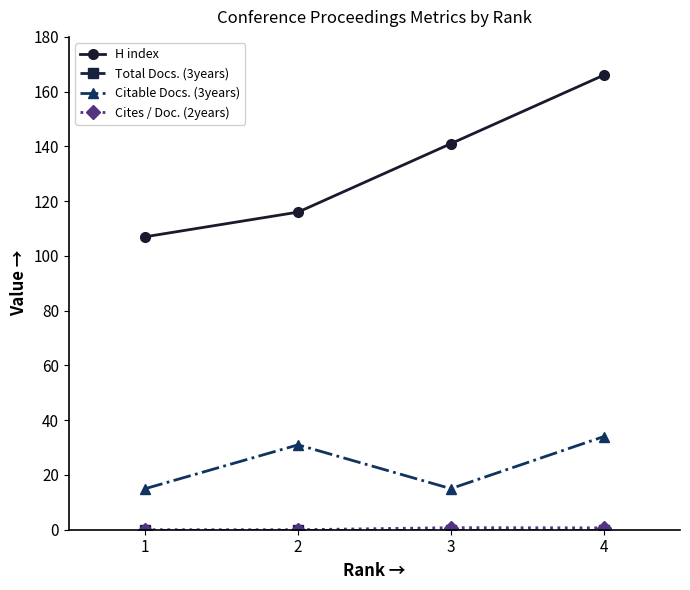

Which series has the widest spread of values?

H index